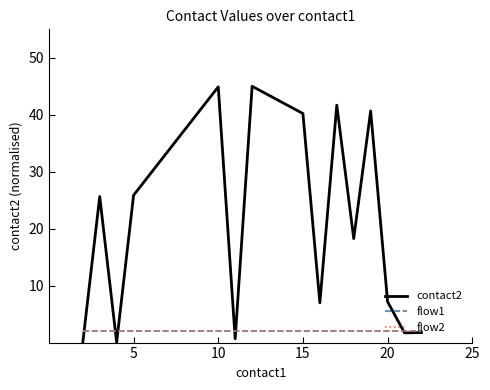

Is this an area chart (filled region under the line)?

No